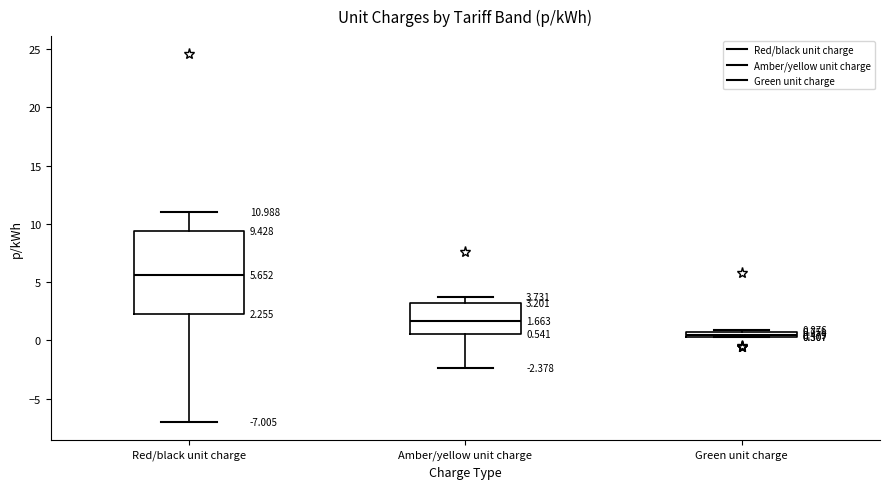

Which box's median line is the lowest?

Green unit charge